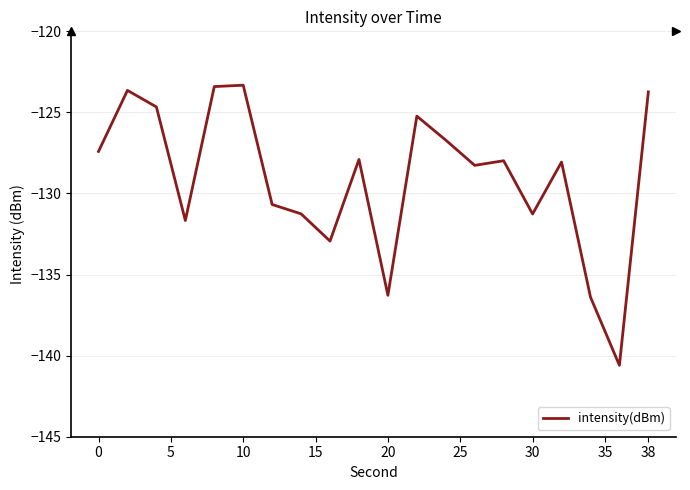

What is the difference between the maximum and minimum values?

17.3